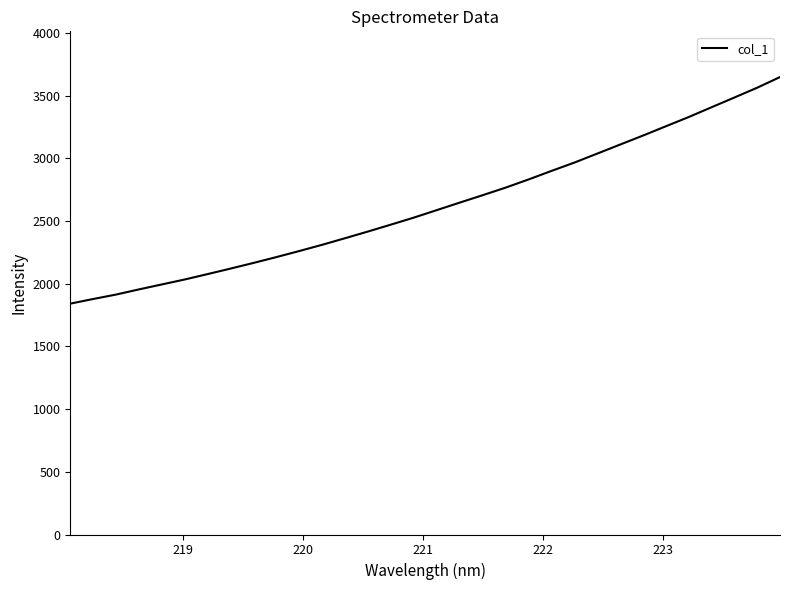

What is the minimum value shown in the chart?

1841.1